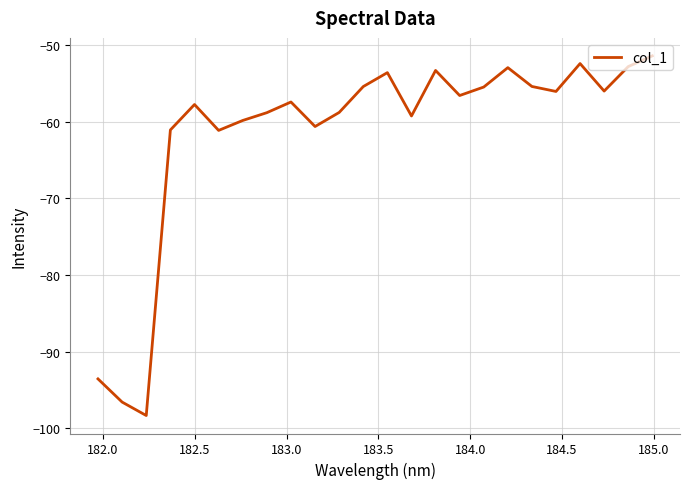

What is the greatest value displayed?

-51.4